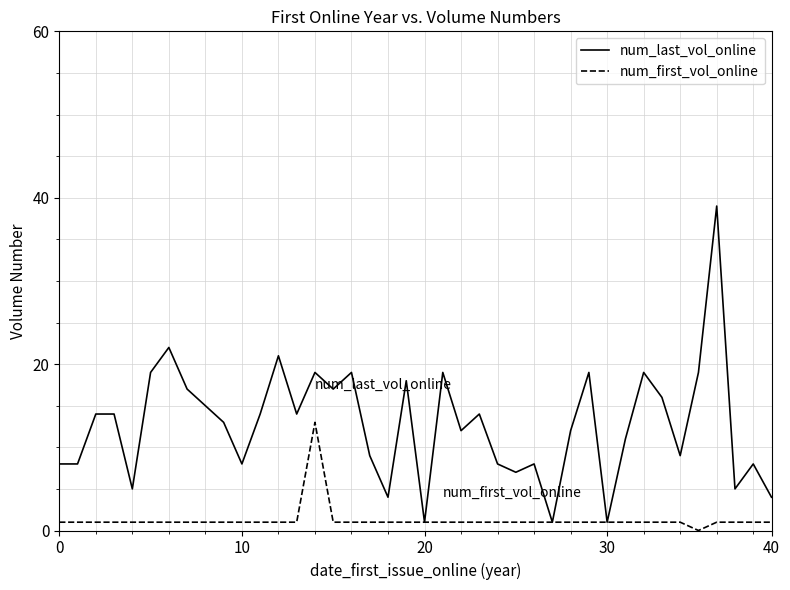

Rank the series by their maximum value, from lowest to highest.

num_first_vol_online, num_last_vol_online